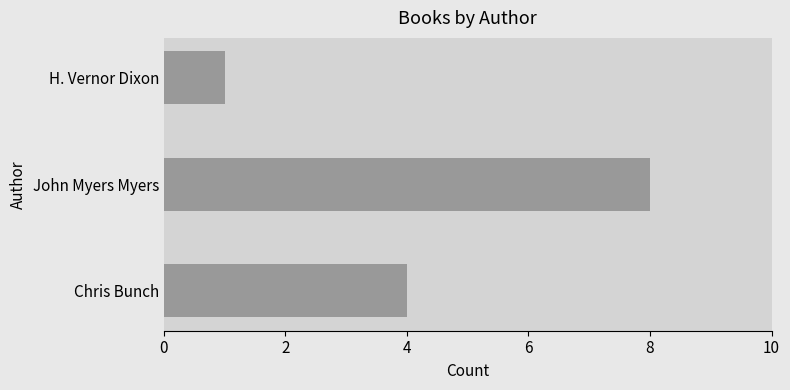

The value at Chris Bunch is 4. True or false?

True